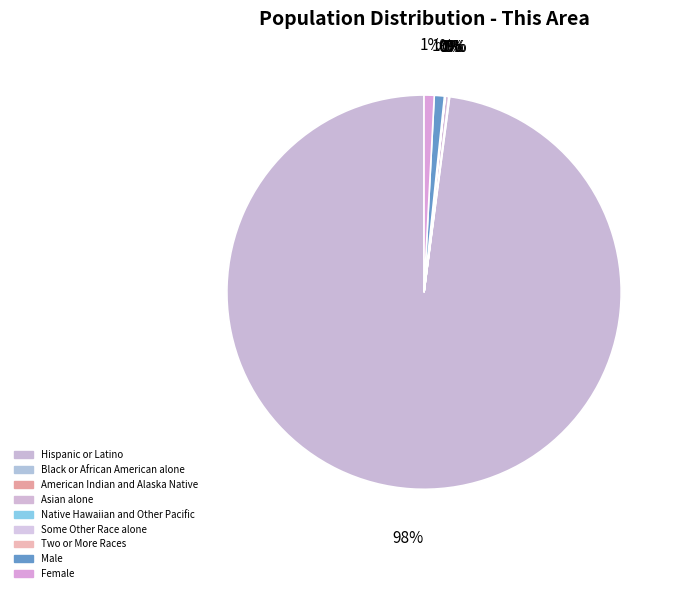

Which has a higher value, Female or Asian alone?

Female